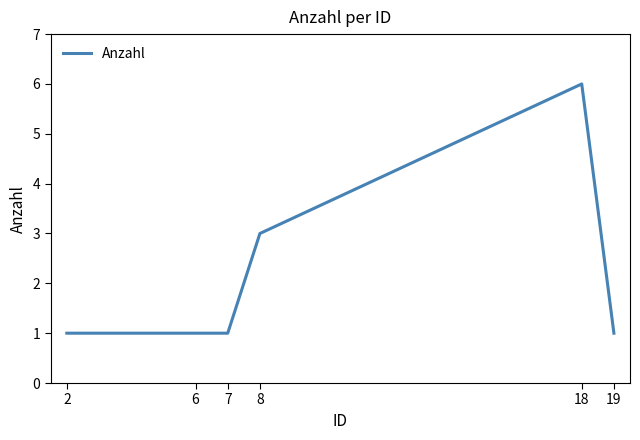

How many lines are shown in the chart?

1